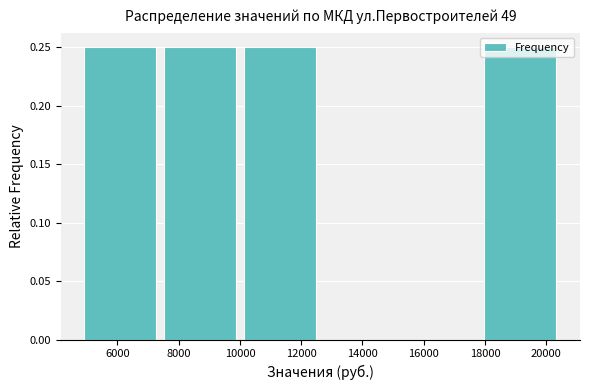

What is the height of the bar covering 4800 to 7400 on the x-axis? Neither the bar edges nor the heights are printed on the chart, so give them approximately, as read against the axes.

0.25